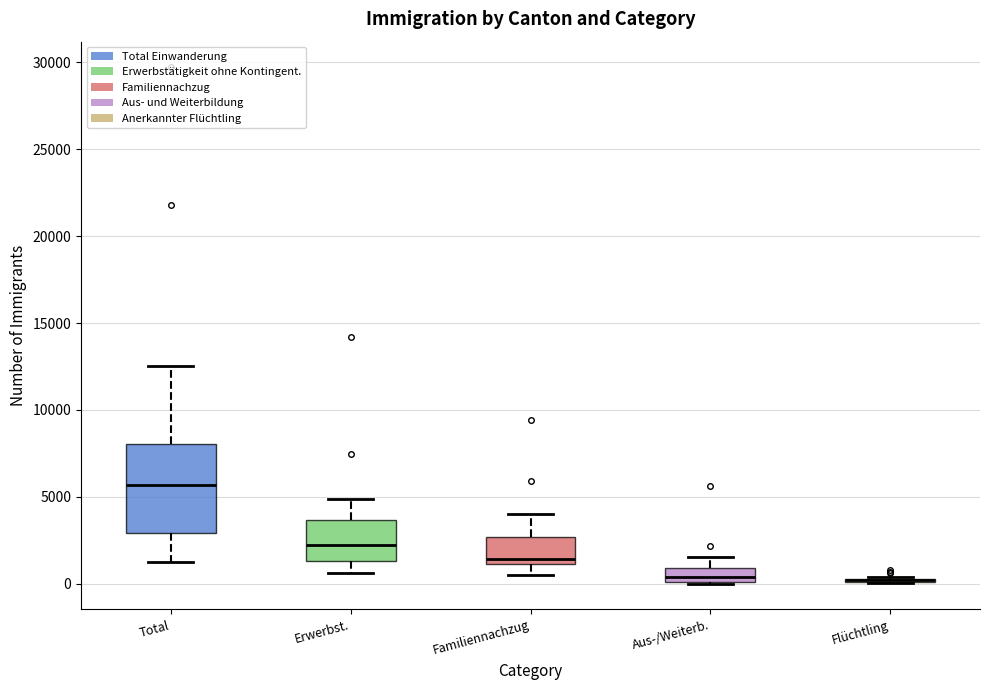

Where does the upper whisker of the box for Familiennachzug end on the y-axis? The values are not printed on the chart, so give them approximately, as read against the axis.

4000